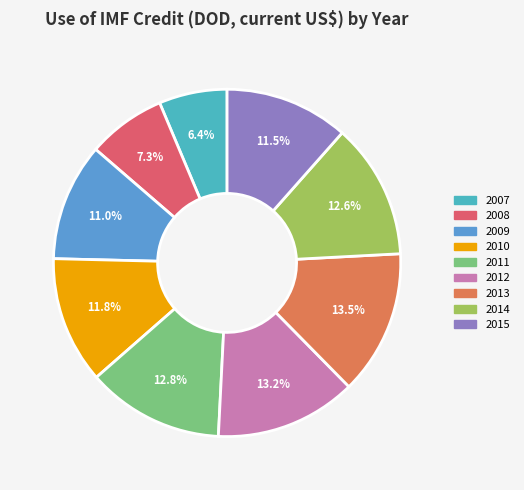

What is the change in value from 2012 to 2015?

-31082000